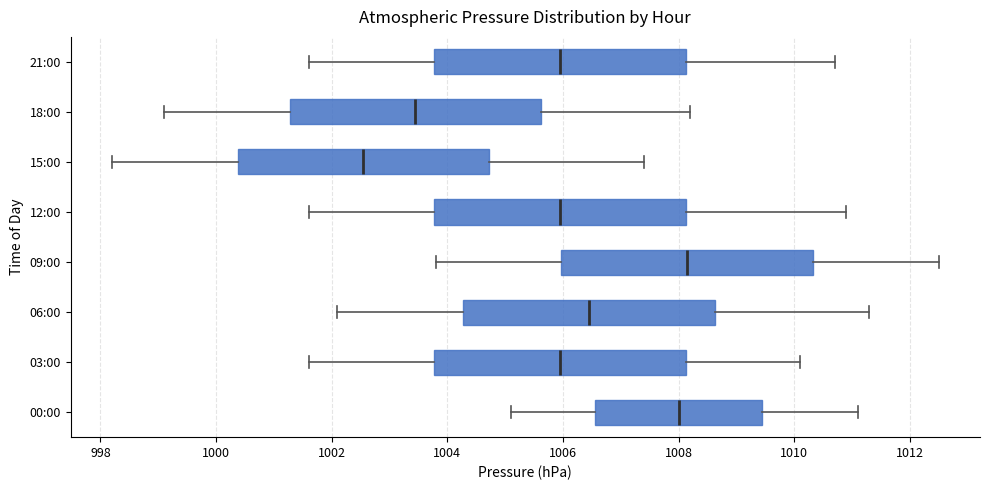

Where is the right edge of the box for 06:00 on the x-axis? The values are not printed on the chart, so give them approximately, as read against the axis.

1008.6